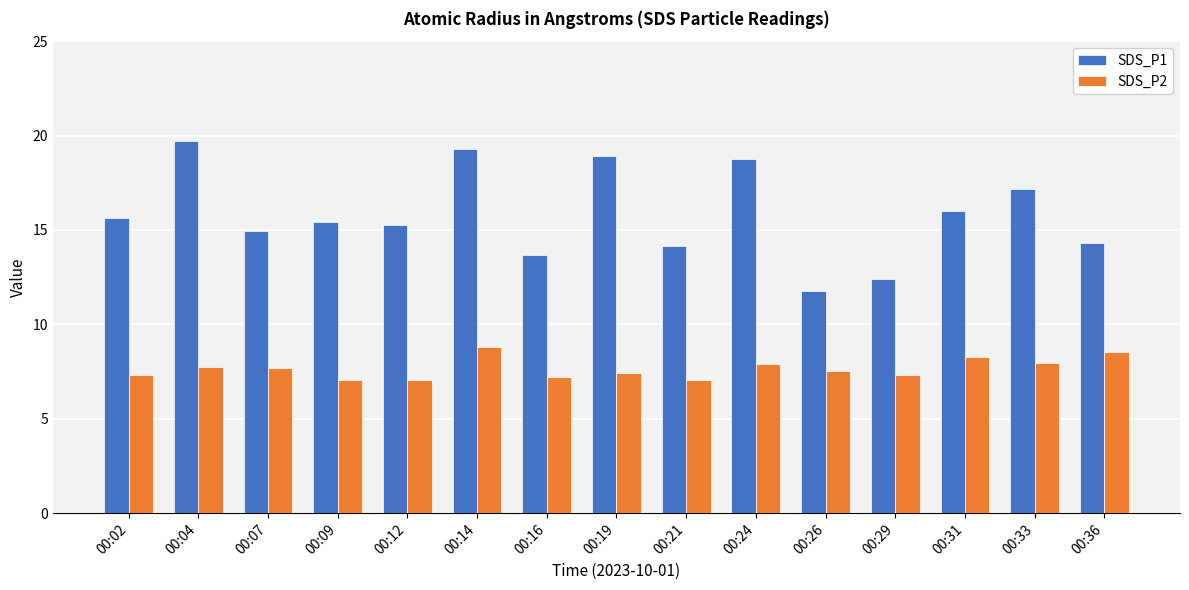

Where does the SDS_P1 series first go above 15?

00:02